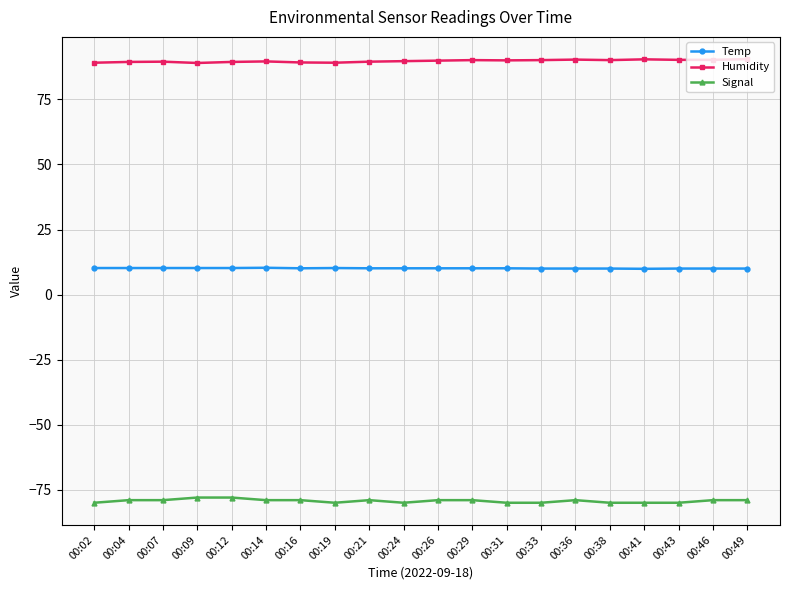

List the series in order of their peak value, highest first.

Humidity, Temp, Signal